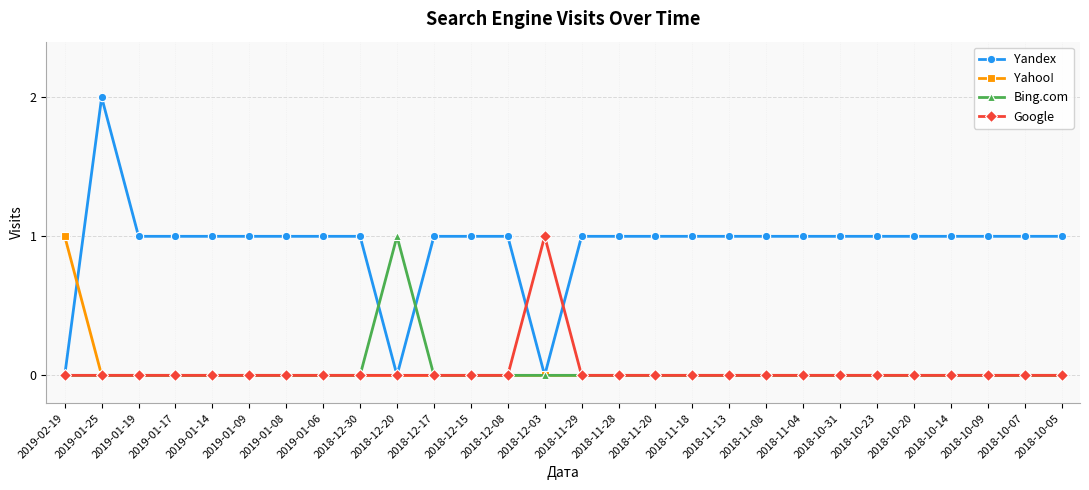

Count the number of data series in this chart.

4